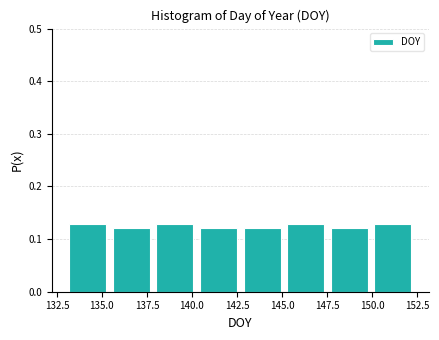

Reading left to right, transcribe this chart: for each bar, give the range it covers on the x-axis and its height. Neither the bar edges nor the heights are printed on the chart, so give them approximately, as read against the axes.

133.0 to 135.5: 0.13
135.5 to 138.0: 0.12
138.0 to 140.5: 0.13
140.5 to 142.5: 0.12
142.5 to 145.0: 0.12
145.0 to 147.5: 0.13
147.5 to 150.0: 0.12
150.0 to 152.5: 0.13